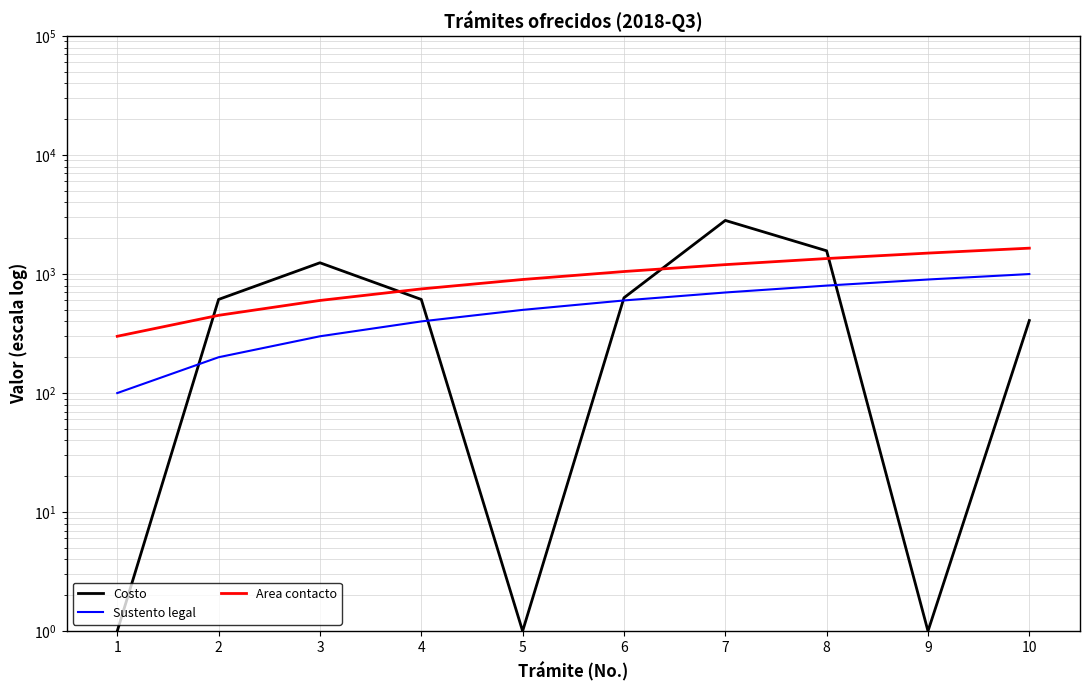

What is the difference between the highest and lowest values at 4?

350